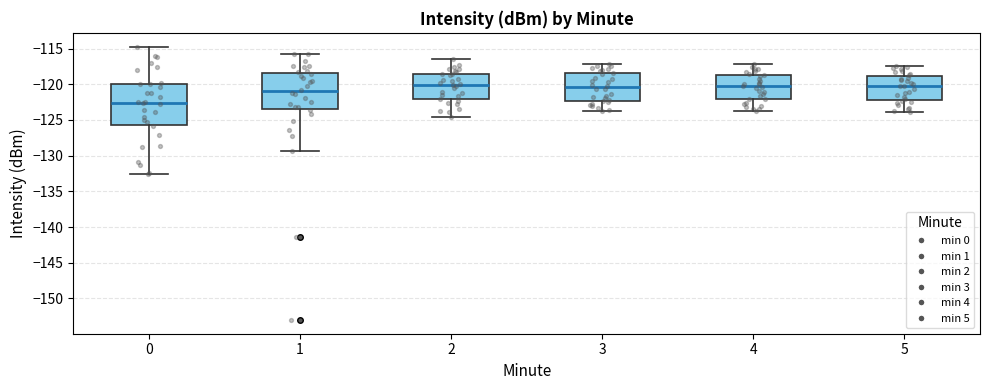

Reading left to right, transcribe this box plot: for each box, give where its median line is, the range the box spans, and where its two whiskers end, as read against the y-axis. The values are not printed on the chart, so give them approximately, as read against the axis.

0: median -122.5, box -125.5 to -120.0, whiskers -132.5 to -114.5
1: median -121.0, box -123.5 to -118.5, whiskers -129.5 to -115.5
2: median -120.0, box -122.0 to -118.5, whiskers -124.5 to -116.5
3: median -120.5, box -122.5 to -118.5, whiskers -124.0 to -117.0
4: median -120.5, box -122.0 to -118.5, whiskers -123.5 to -117.0
5: median -120.0, box -122.0 to -119.0, whiskers -124.0 to -117.5